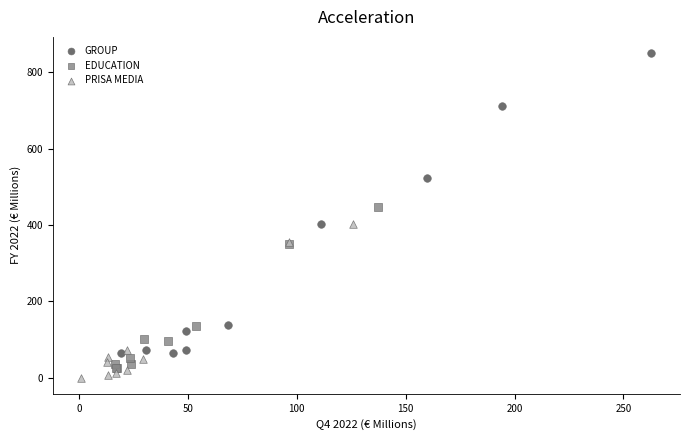

Which series has the widest spread of Y values?

GROUP